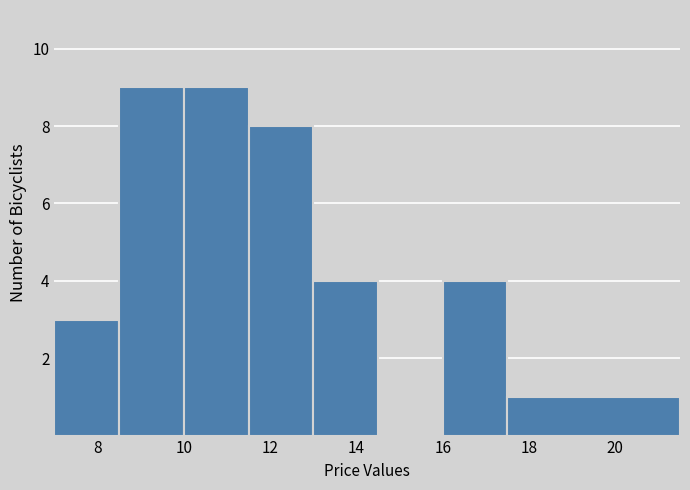

Reading left to right, list every bar in this chart as the range it spans on the x-axis followed by its height. Neither the bar edges nor the heights are printed on the chart, so give them approximately, as read against the axes.

7.0 to 8.5: 3
8.5 to 10.0: 9
10.0 to 11.5: 9
11.5 to 13.0: 8
13.0 to 14.5: 4
14.5 to 16.0: 0
16.0 to 17.5: 4
17.5 to 21.5: 1